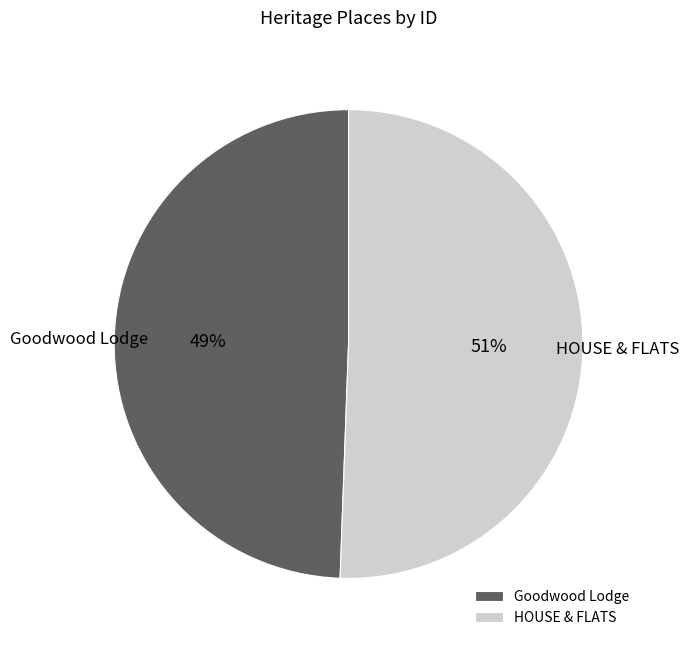

What percentage is the Goodwood Lodge slice, to the nearest percent?

49%